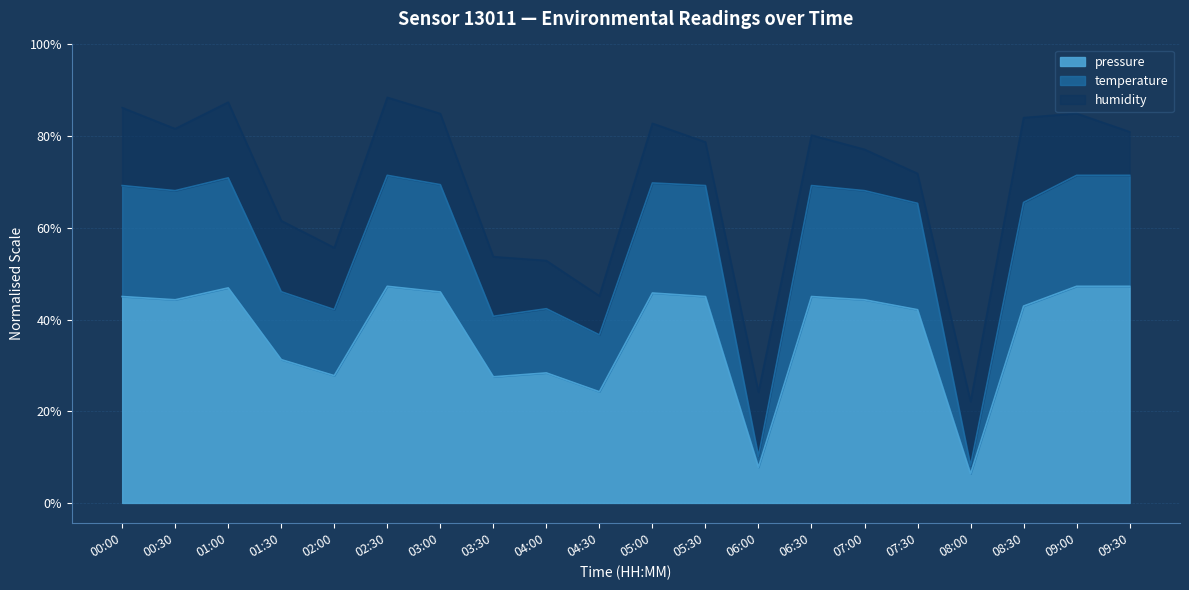

What is the difference between the pressure values at 01:30 and 00:00?

13.8